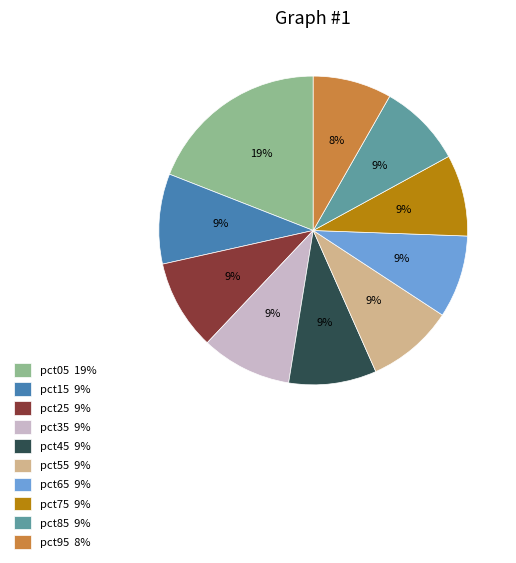

To the nearest percent, what is the average slice percentage?

10%